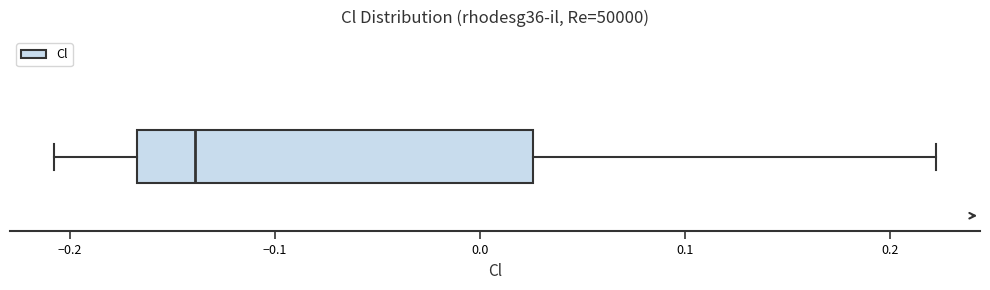

Where does the left whisker of the box end on the x-axis? The values are not printed on the chart, so give them approximately, as read against the axis.

-0.21